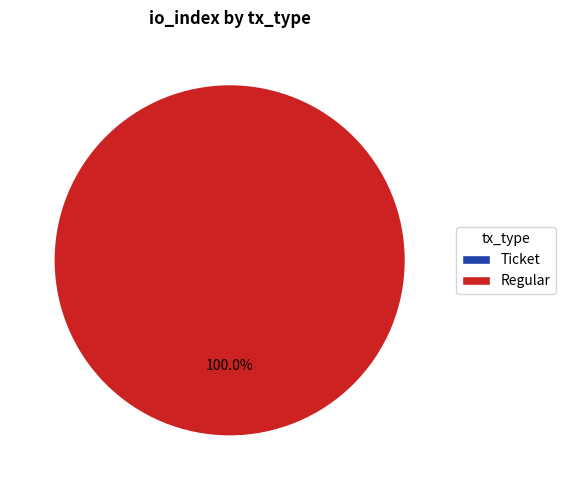

What is the change in value from Ticket (io_index=0) to Regular (io_index=10)?

+10